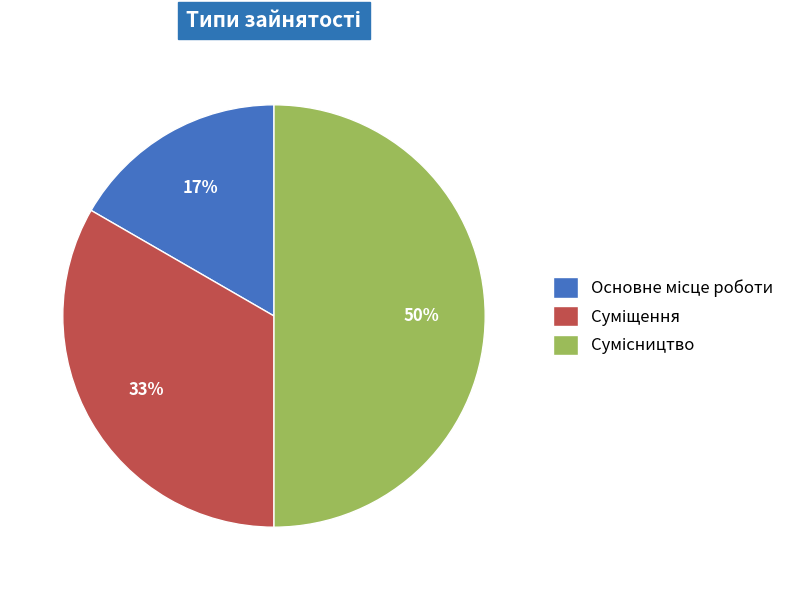

To the nearest percent, what is the difference between the largest and smallest slice percentages?

33%